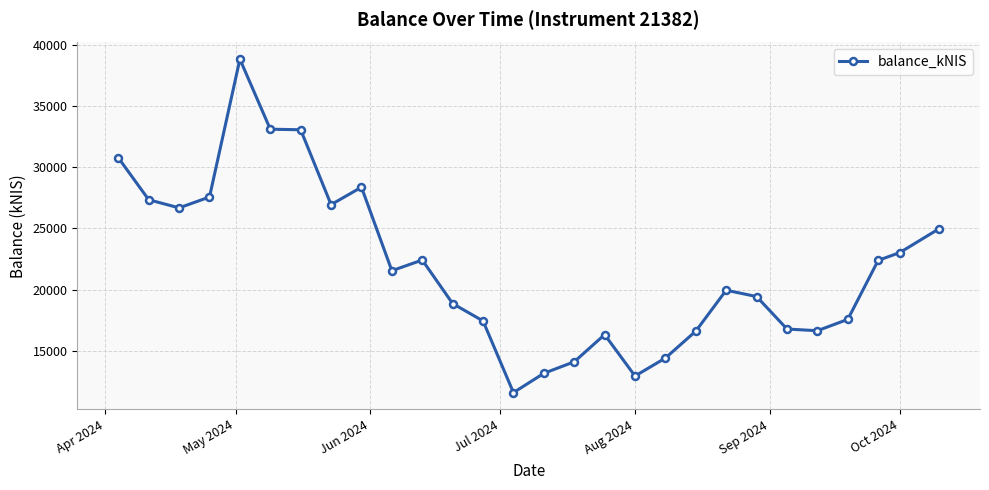

What is the greatest value displayed?

38856.1